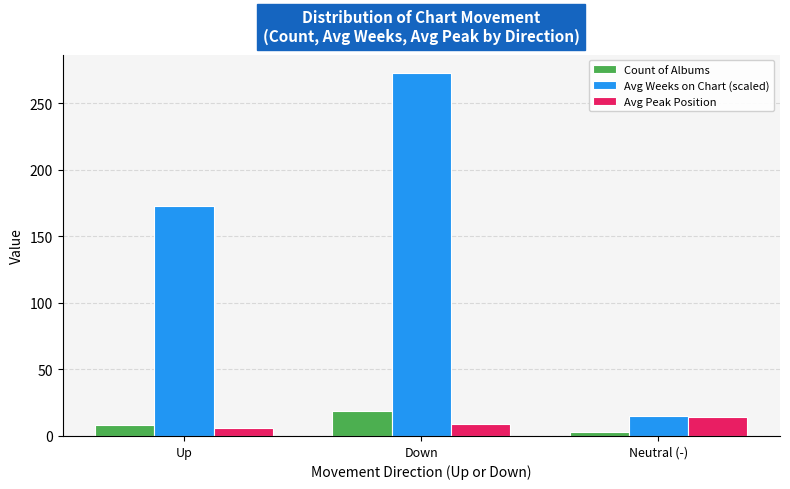

The Avg Weeks on Chart (scaled) series shows 273.0 at Down. True or false?

True